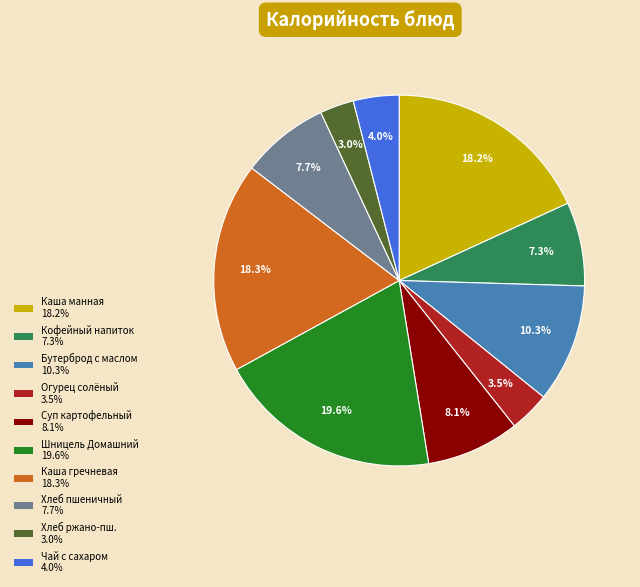

Is there a majority slice in this chart?

No